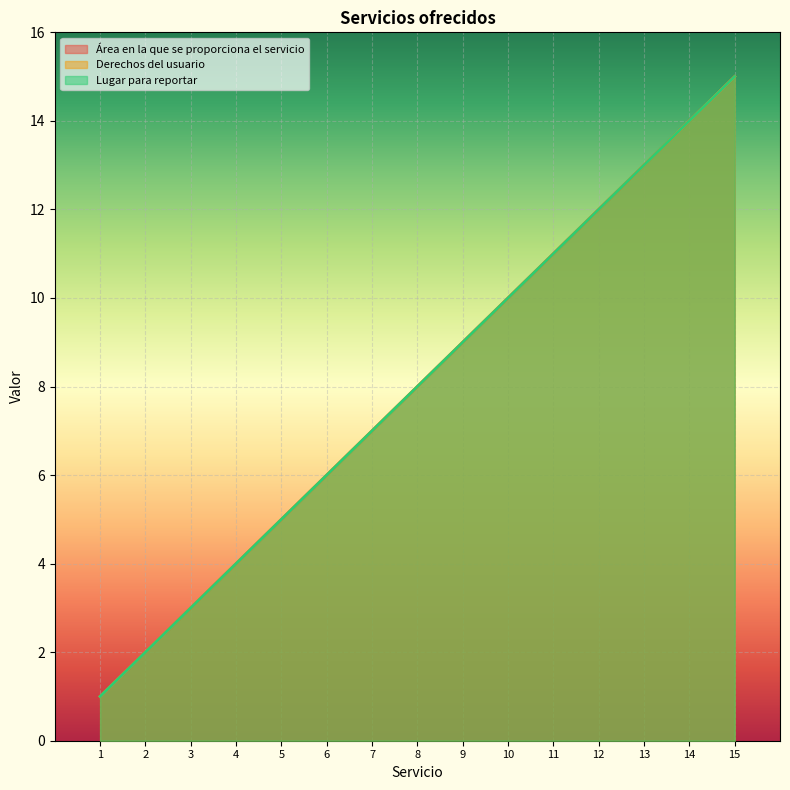

At which category does the chart reach its minimum across all series?

1